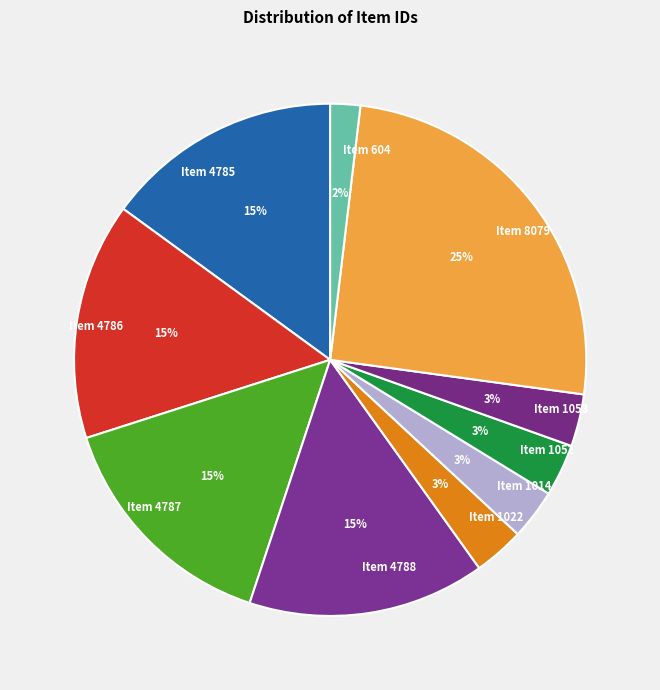

To the nearest percent, what percentage of the pie is Item 1014?

3%